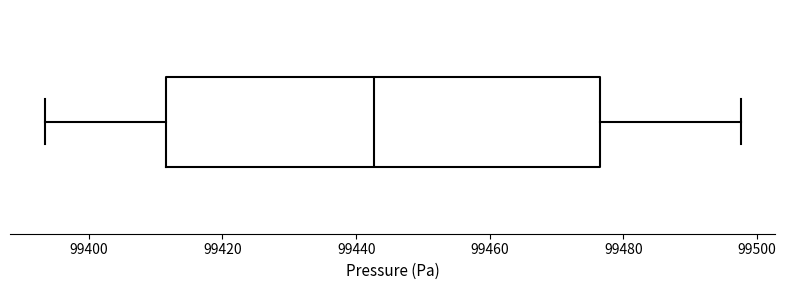

Where does the right whisker of the box end on the x-axis? The values are not printed on the chart, so give them approximately, as read against the axis.

99498